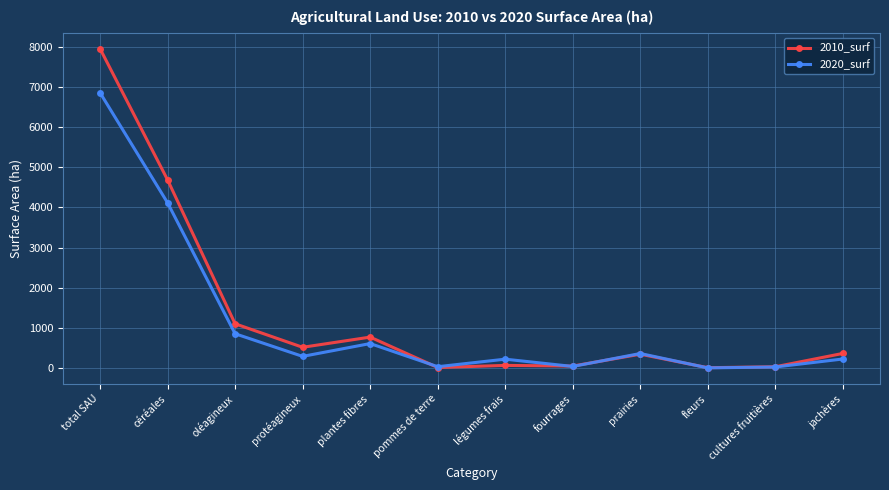

At which category does 2010_surf reach its first local valley?

protéagineux